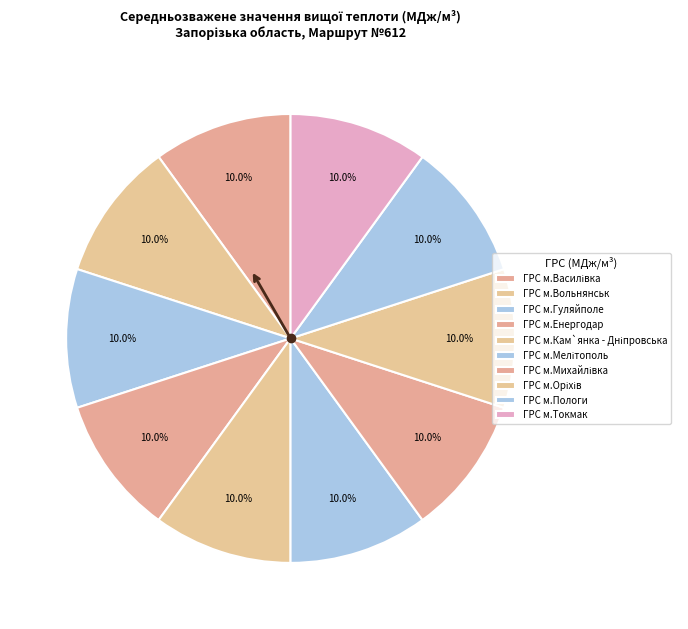

Is there a majority slice in this chart?

No